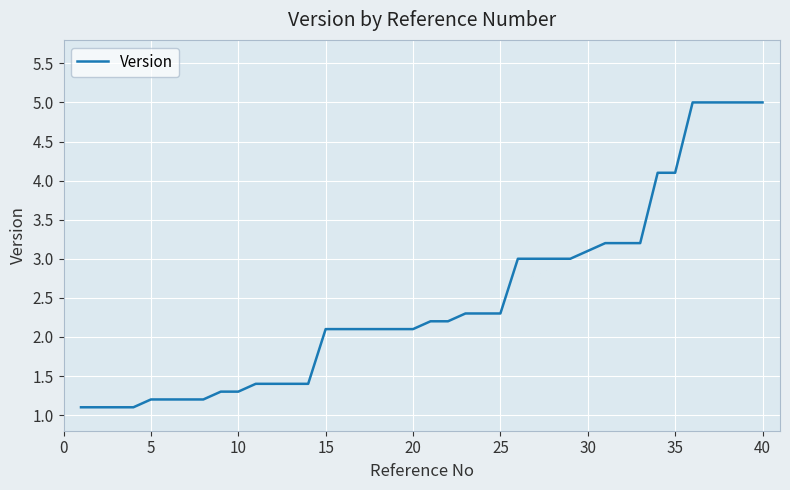

What is the average value?

2.5